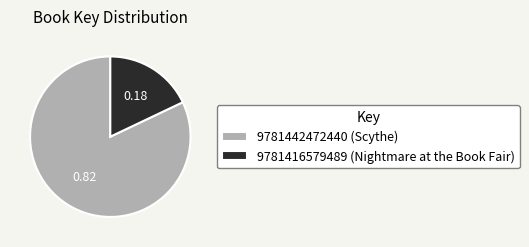

Which slice represents more than half of the pie?

9781442472440 (Scythe)